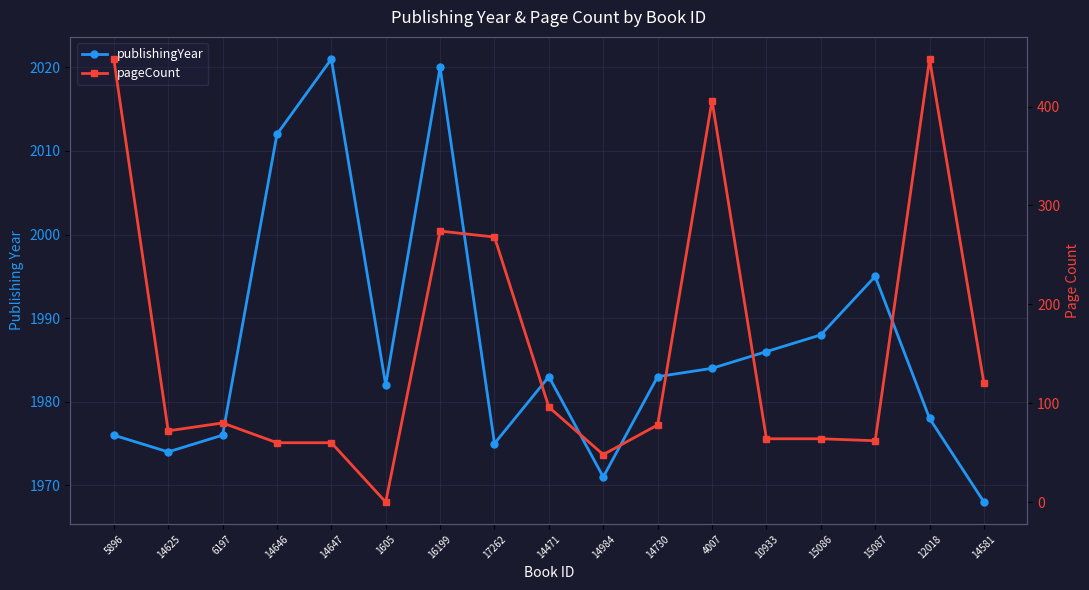

True or false: pageCount and publishingYear intersect in this chart.

False